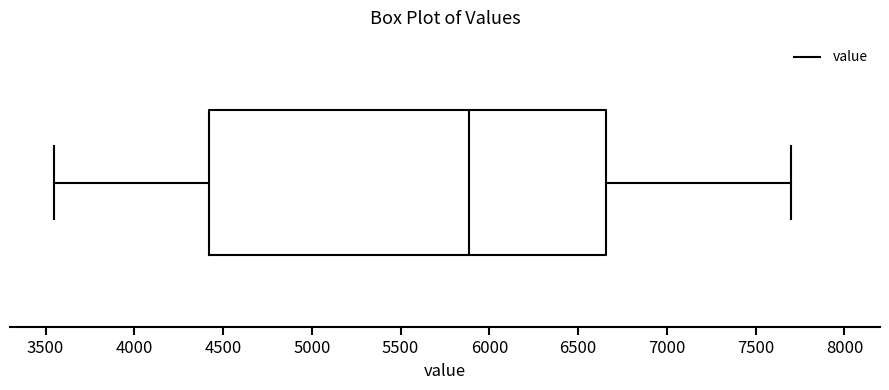

Where does the left whisker of the box end on the x-axis? The values are not printed on the chart, so give them approximately, as read against the axis.

3550